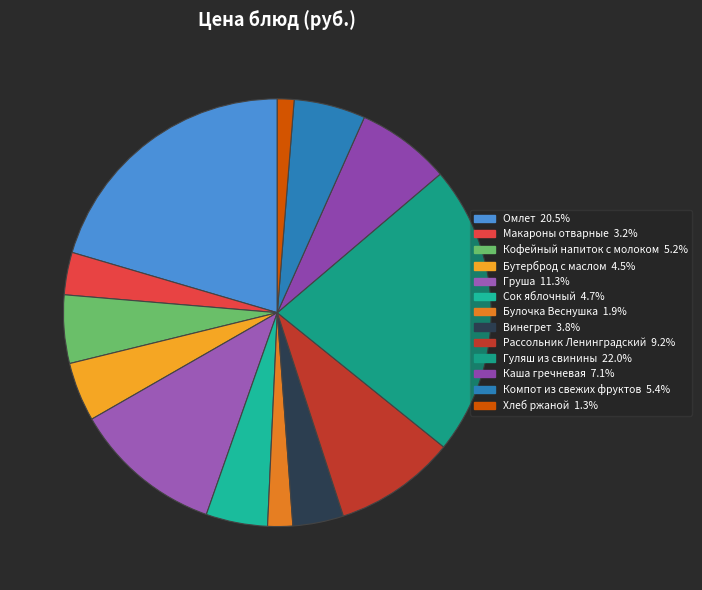

To the nearest percent, what is the average slice percentage?

8%